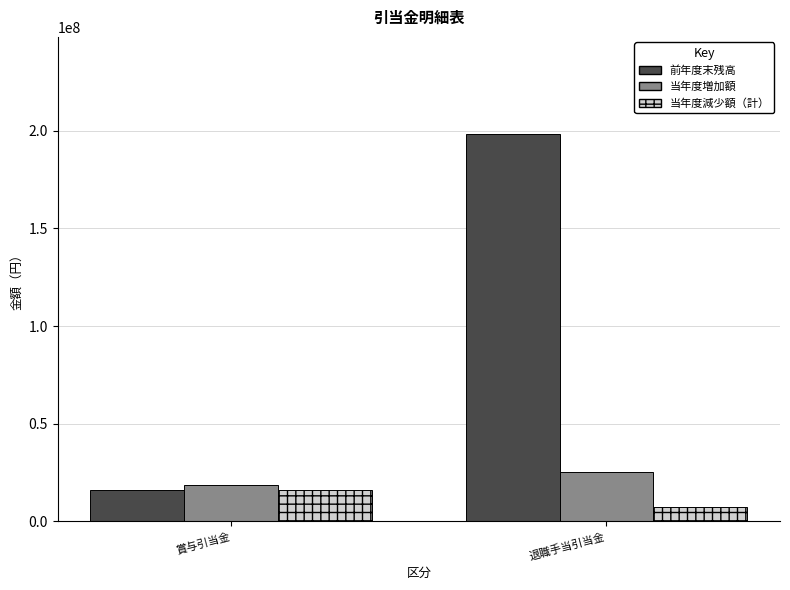

Is the value of 当年度増加額 at 賞与引当金 greater than the value of 前年度末残高 at 退職手当引当金?

No